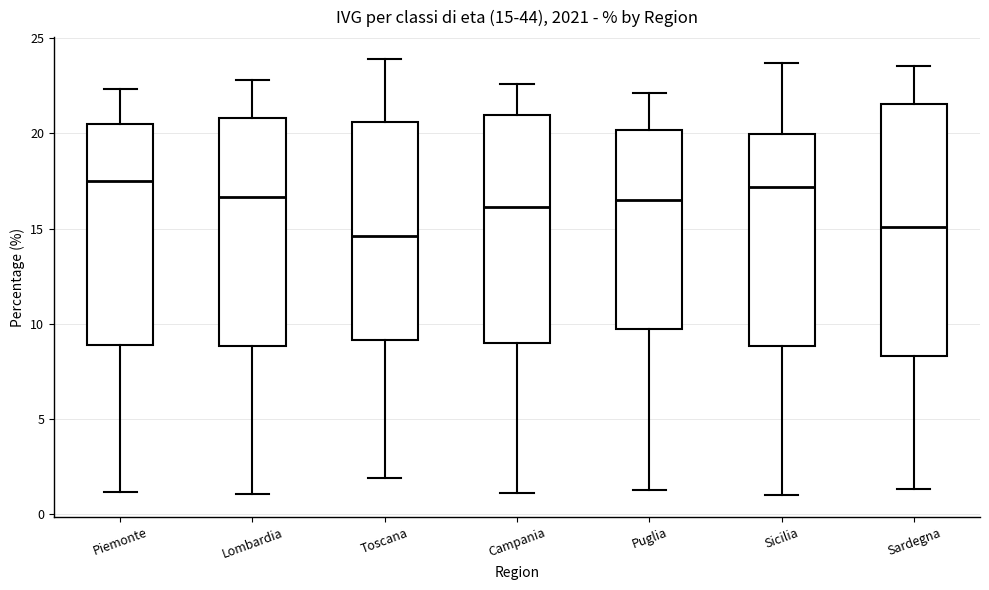

Which box is the tallest, from its lower edge to its upper edge?

Sardegna